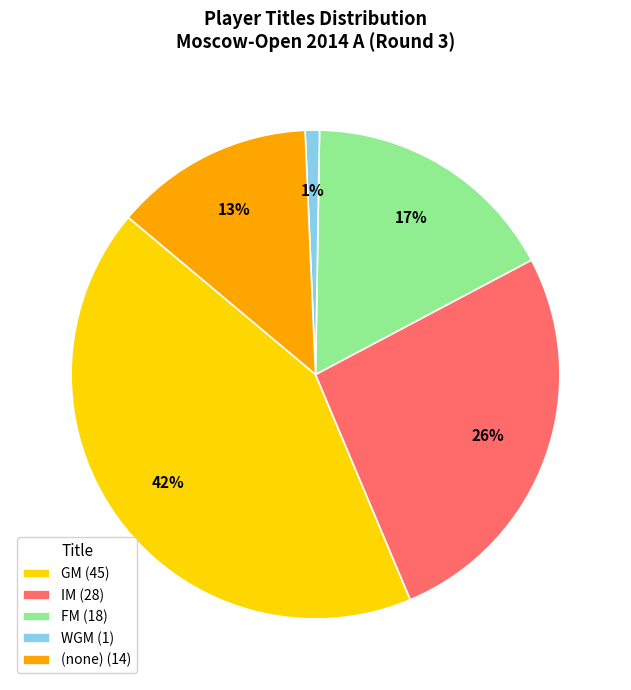

Rank the categories by value from lowest to highest.

WGM (1), (none) (14), FM (18), IM (28), GM (45)